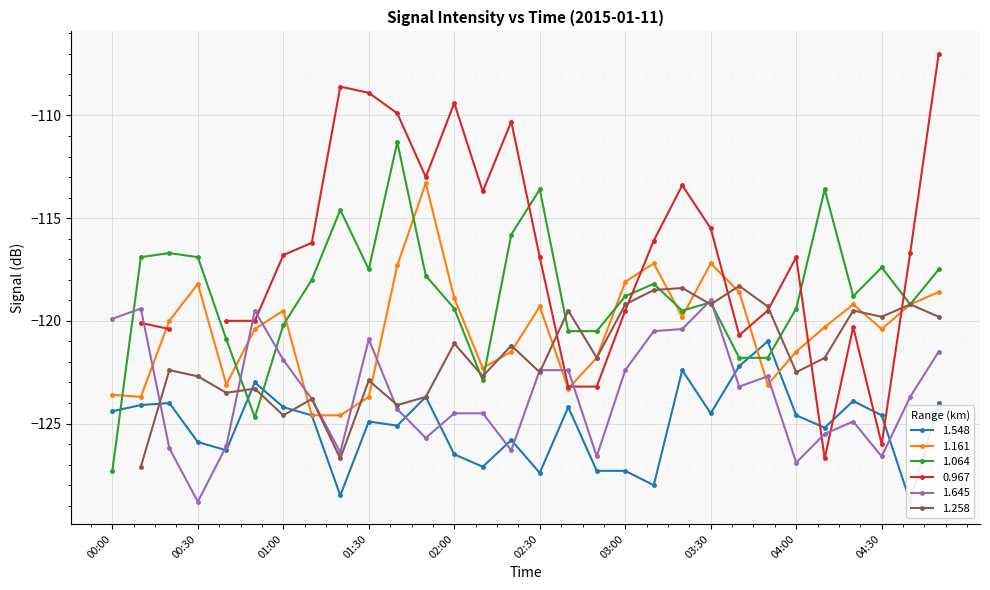

True or false: 1.064 has a value of -119.4 at 04:00.

True